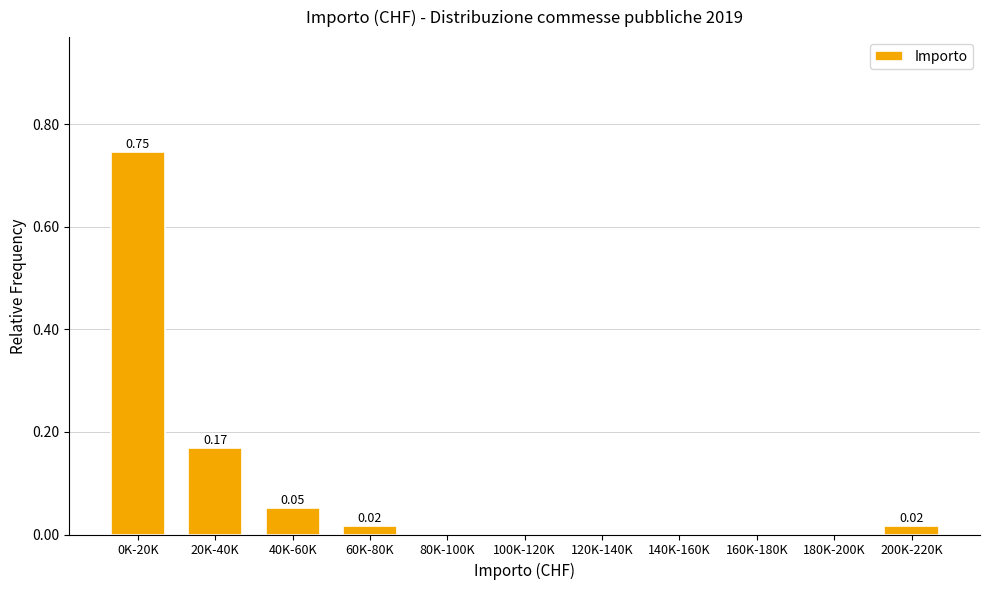

Between 40K-60K and 20K-40K, which is larger?

20K-40K